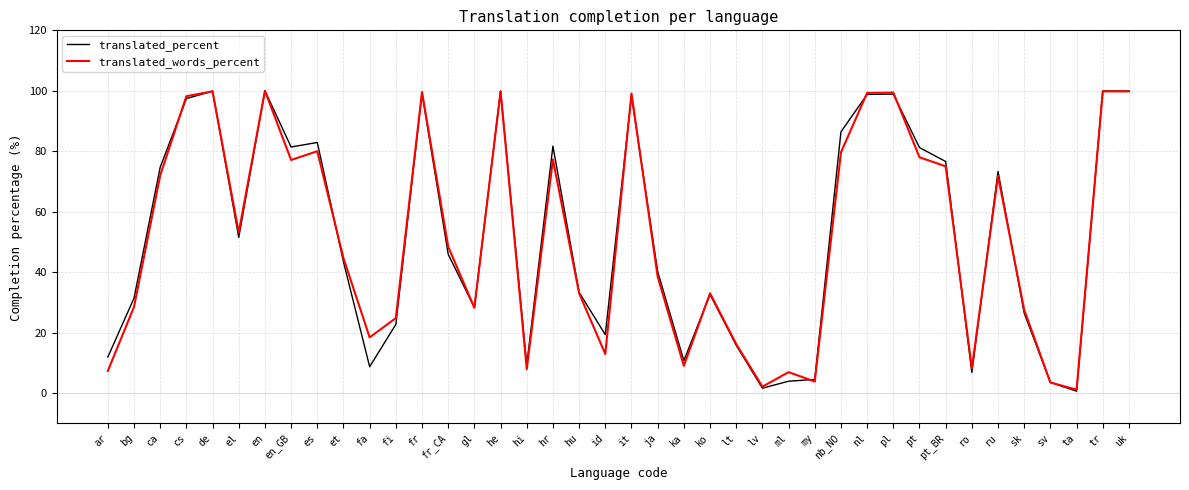

Which series changed the most between fr_CA and hi?

translated_words_percent